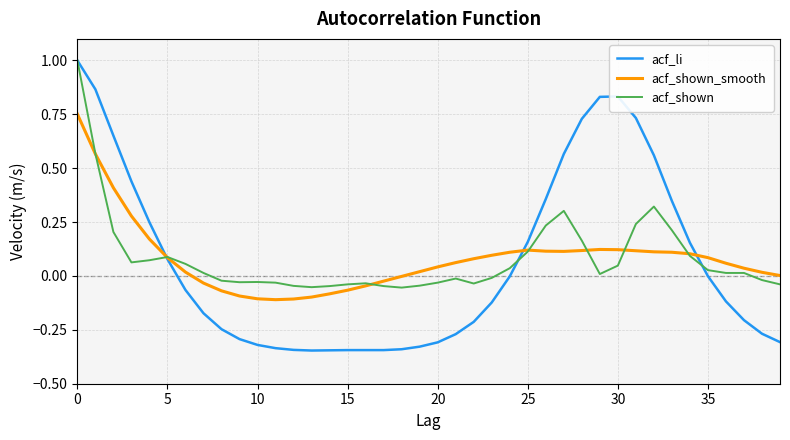

What is the maximum value shown in the chart?

1.0